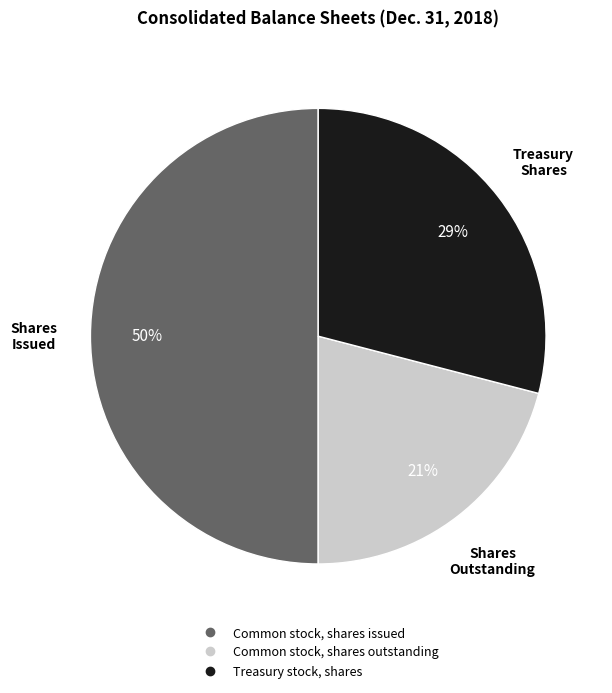

Rank the categories by value from lowest to highest.

Common stock, shares outstanding, Treasury stock, shares, Common stock, shares issued